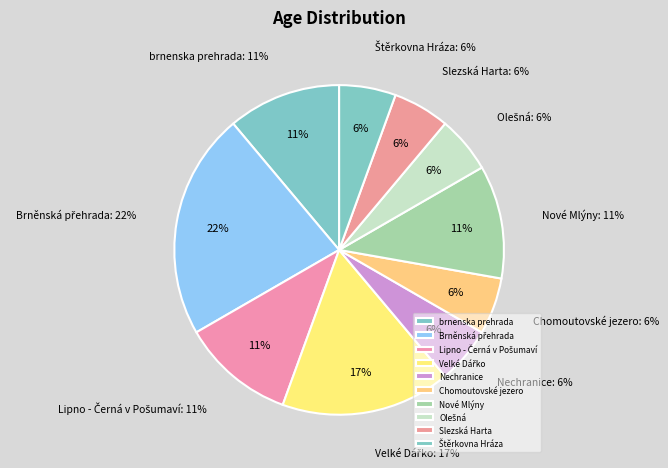

To the nearest percent, what is the difference between the Nové Mlýny and Velké Dářko slice percentages?

6%